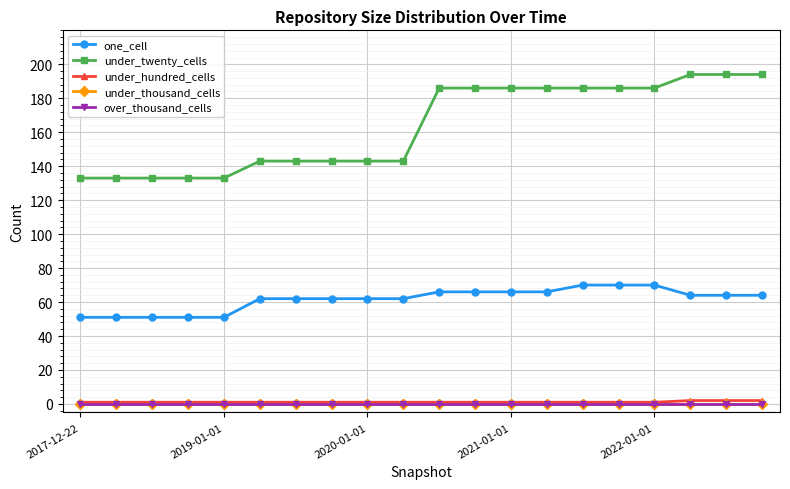

What are all the series names shown in the legend?

one_cell, under_twenty_cells, under_hundred_cells, under_thousand_cells, over_thousand_cells